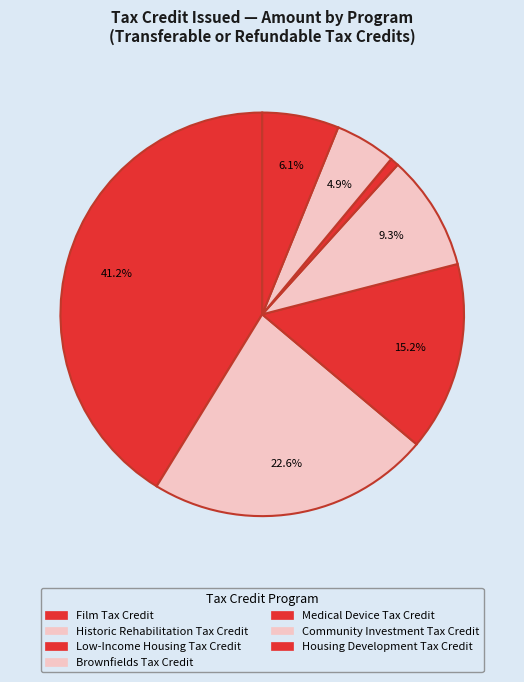

To the nearest percent, what is the difference between the largest and smallest slice percentages?

41%